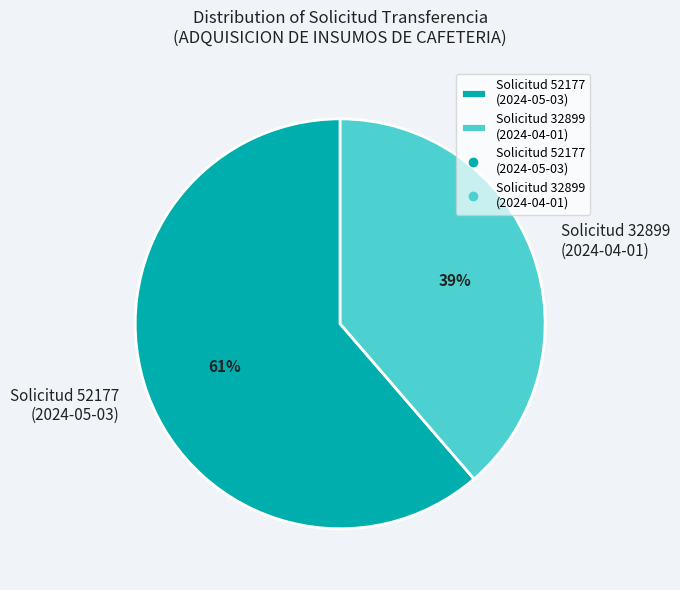

Which category has the smallest portion of the pie?

Solicitud 32899 (2024-04-01)